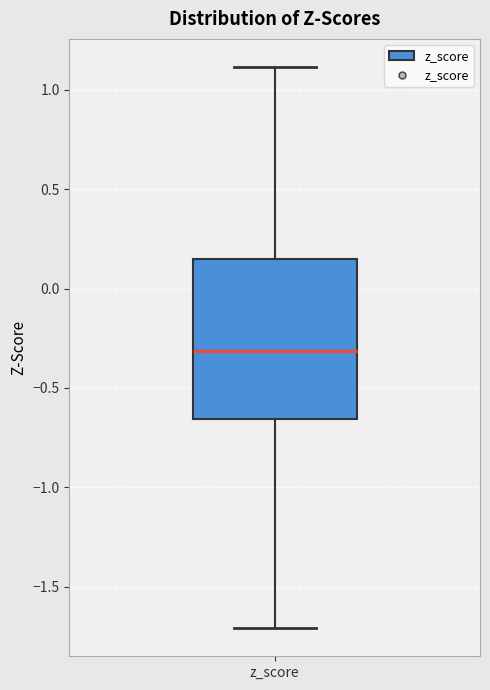

Read this box plot against the y-axis: the position of the median line, the range covered by the box, and the ends of both whiskers. The values are not printed on the chart, so give them approximately, as read against the axis.

median -0.30, box -0.65 to 0.15, whiskers -1.70 to 1.10